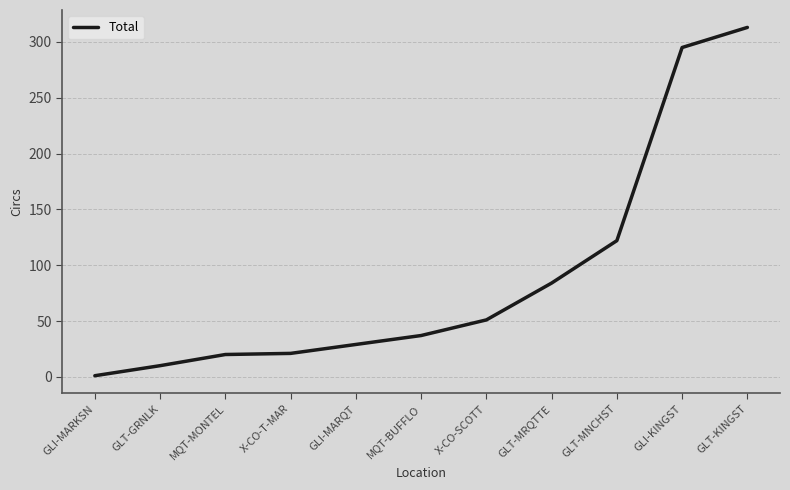

Does the chart have visible grid lines?

Yes